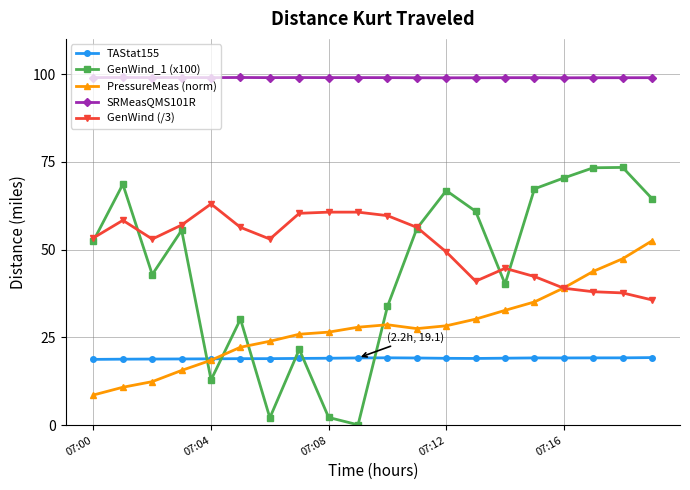

Is this an area chart (filled region under the line)?

No